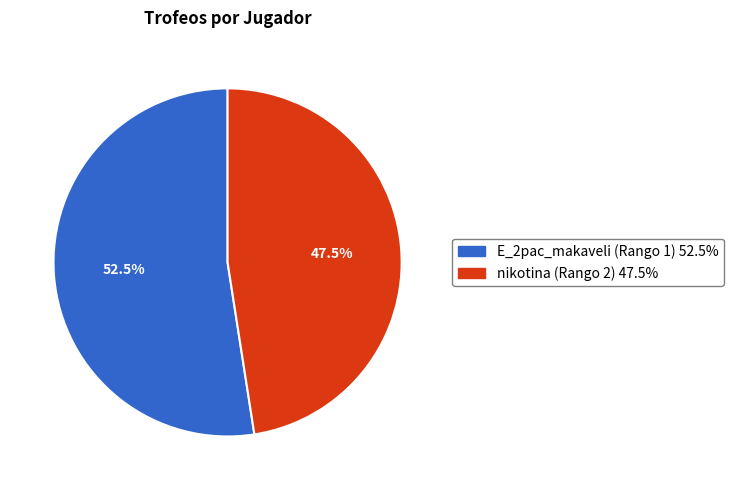

Count the number of slices in the pie.

2